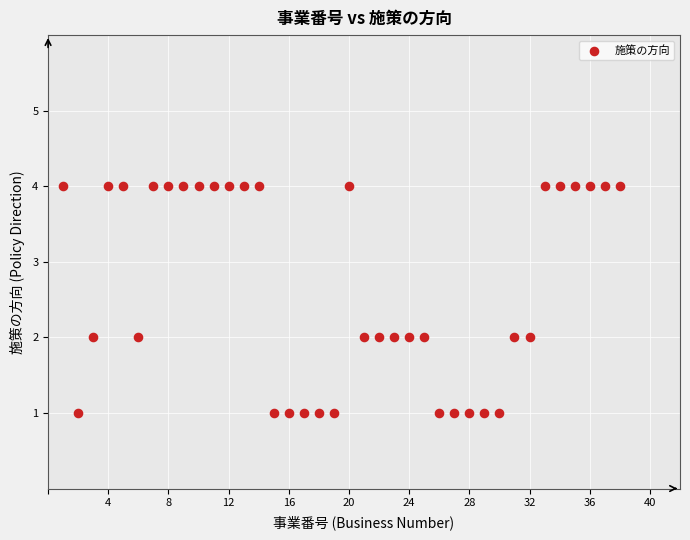

What is the range of Y values (max minus min)?

3